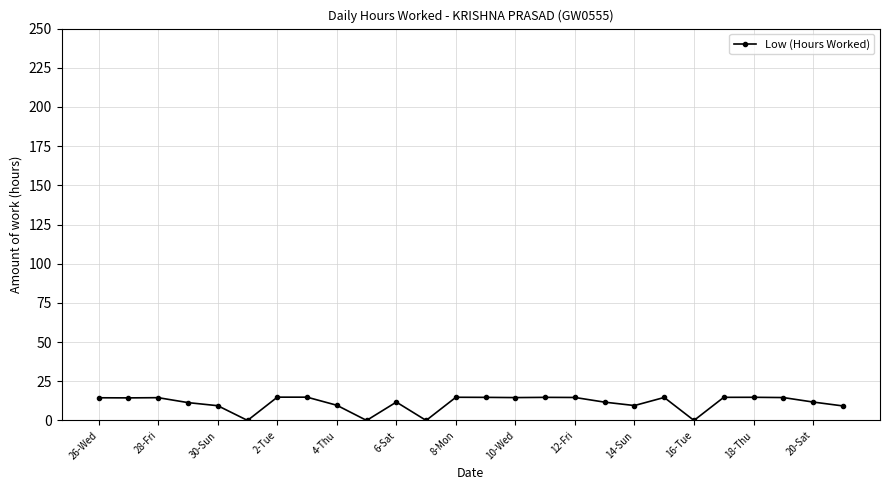

What is the value of the 8th point from the left?

14.8